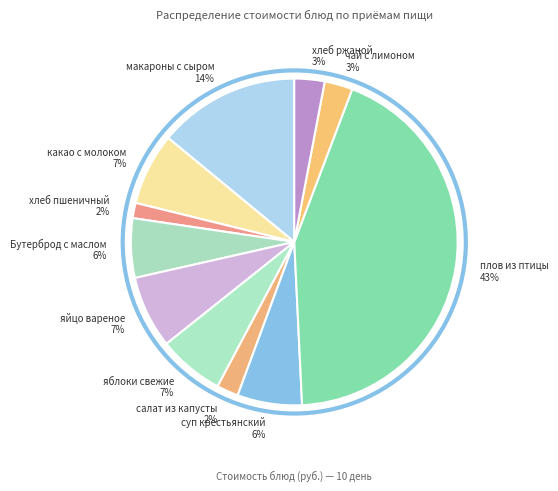

What percentage is the яйцо вареное slice, to the nearest percent?

7%